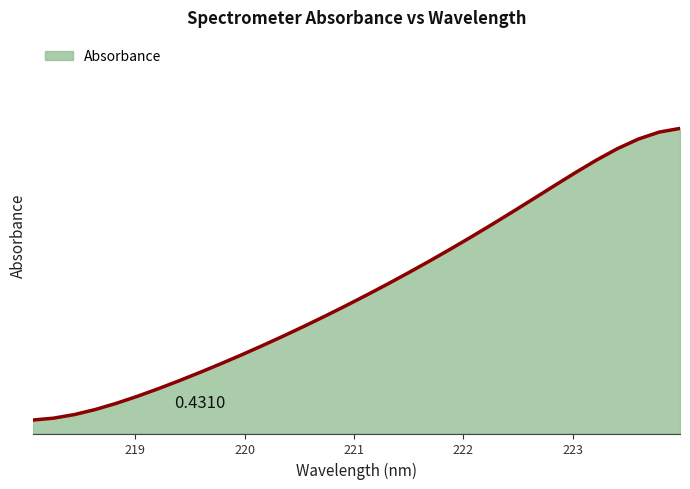

How many lines are shown in the chart?

1